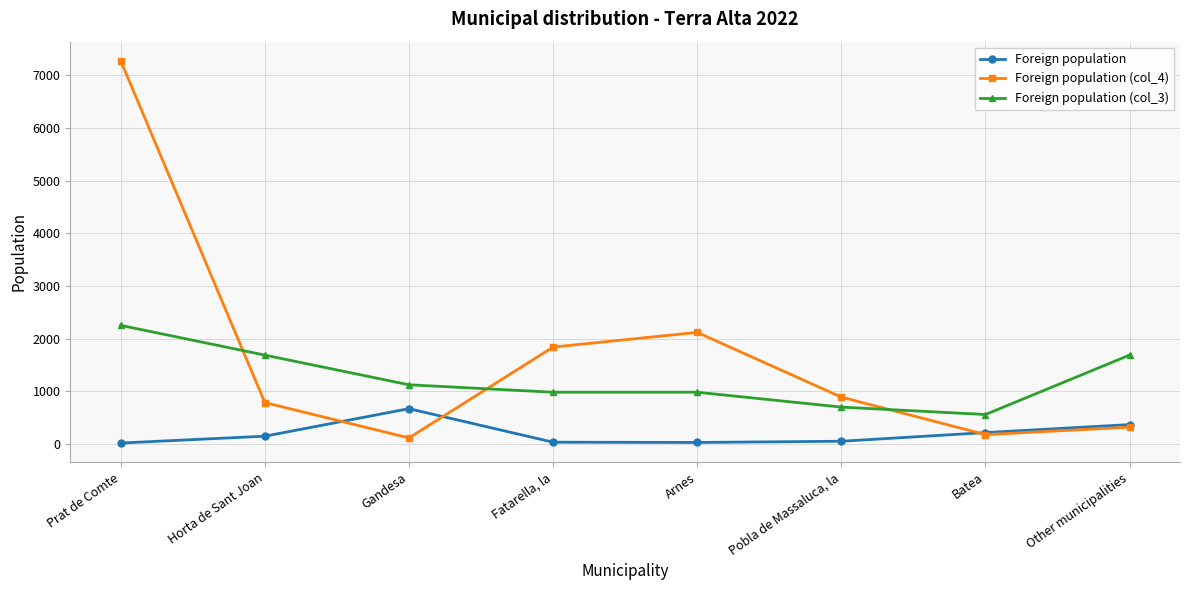

The value of Foreign population at Other municipalities is 372. True or false?

True